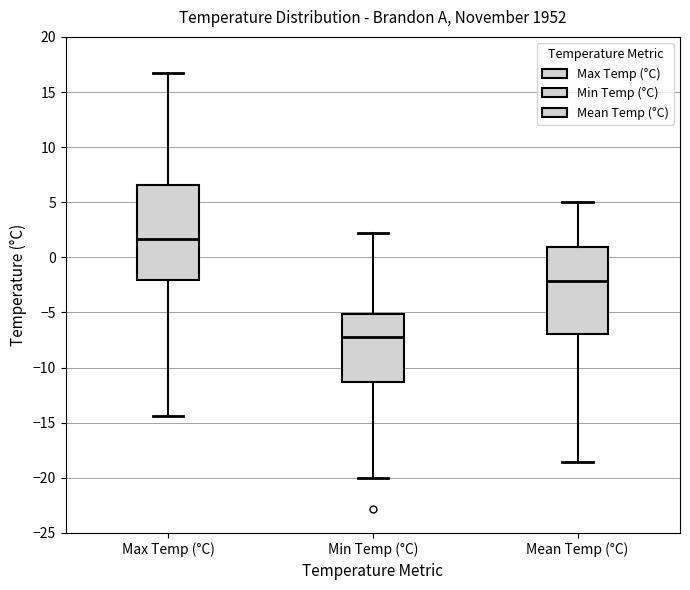

Comparing the boxes themselves (not the whiskers), which one is the tallest?

Max Temp (°C)